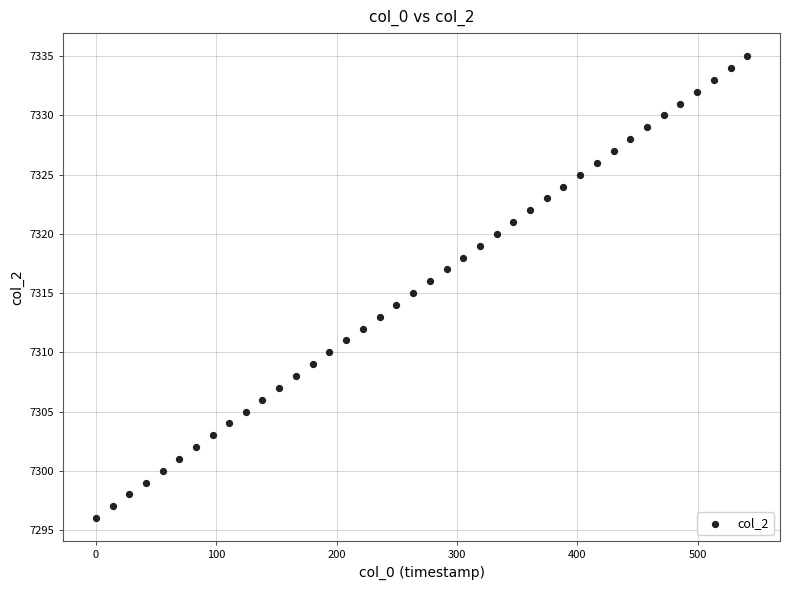

What is the range of Y values (max minus min)?

39